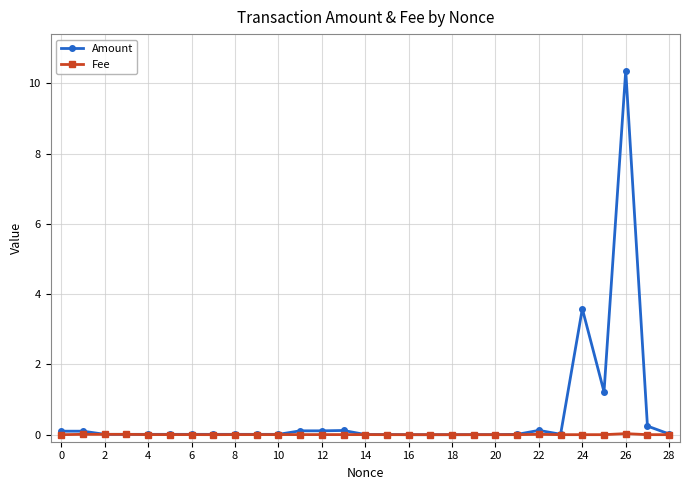

True or false: Amount has more than 1 points higher than both neighbors.

True